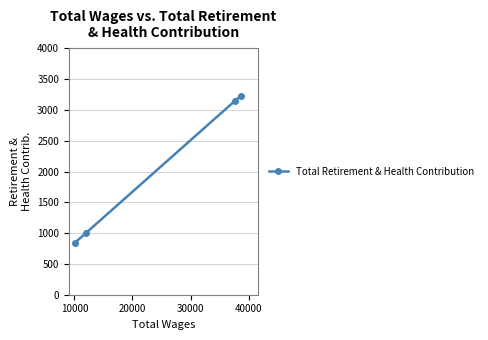

What is the smallest value displayed?

840